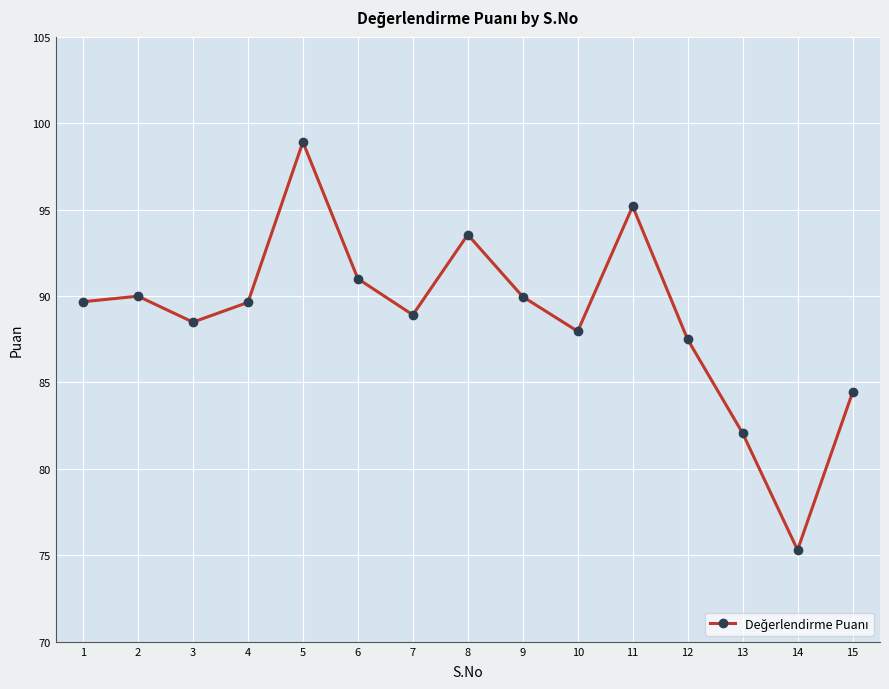

At which category does the data reach its first local peak?

2